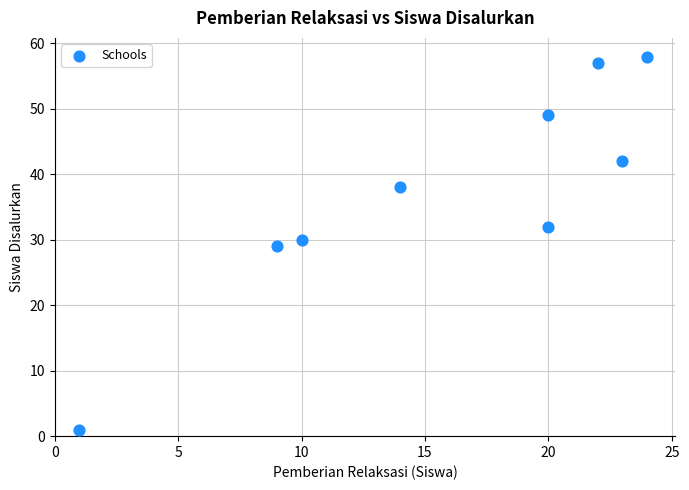

What is the average X value?

16